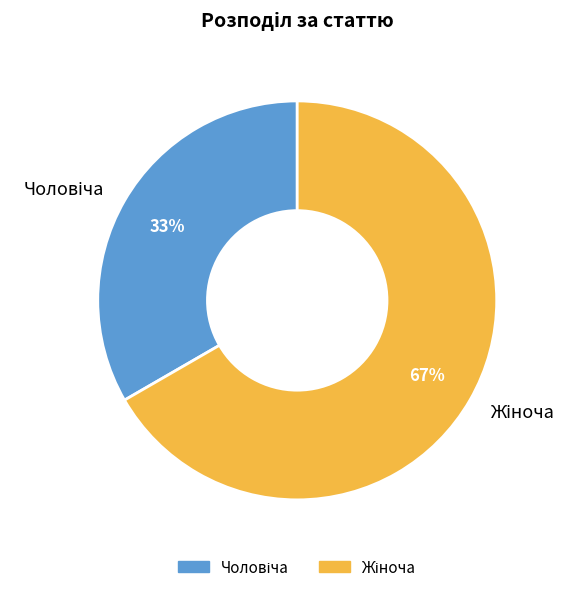

Is there a majority slice in this chart?

Yes